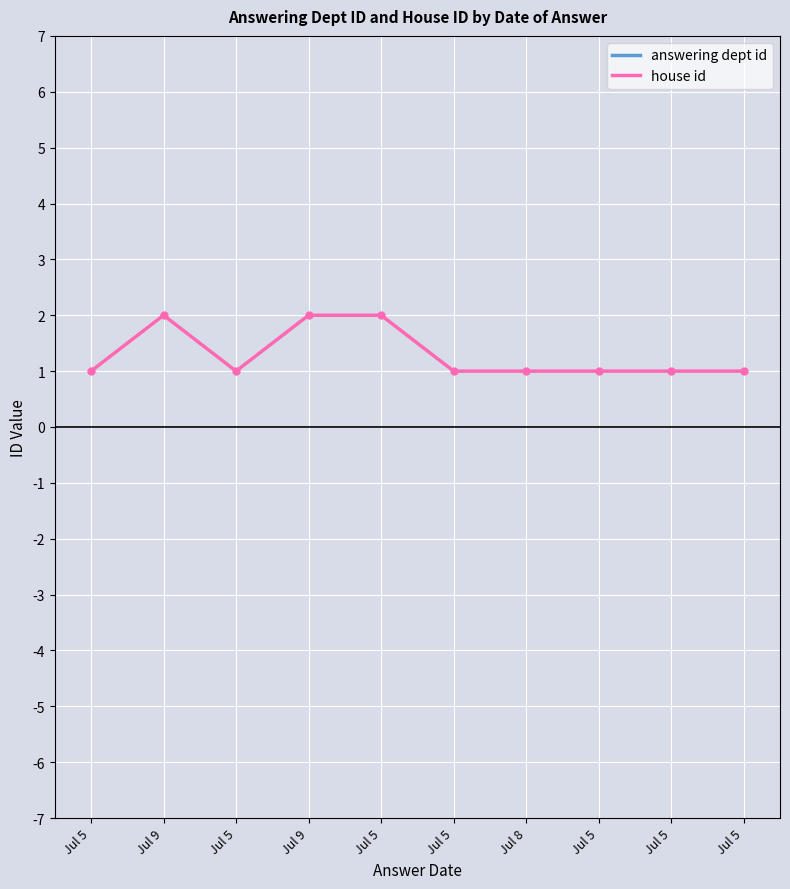

True or false: answering dept id has more than 0 interior local peaks.

True